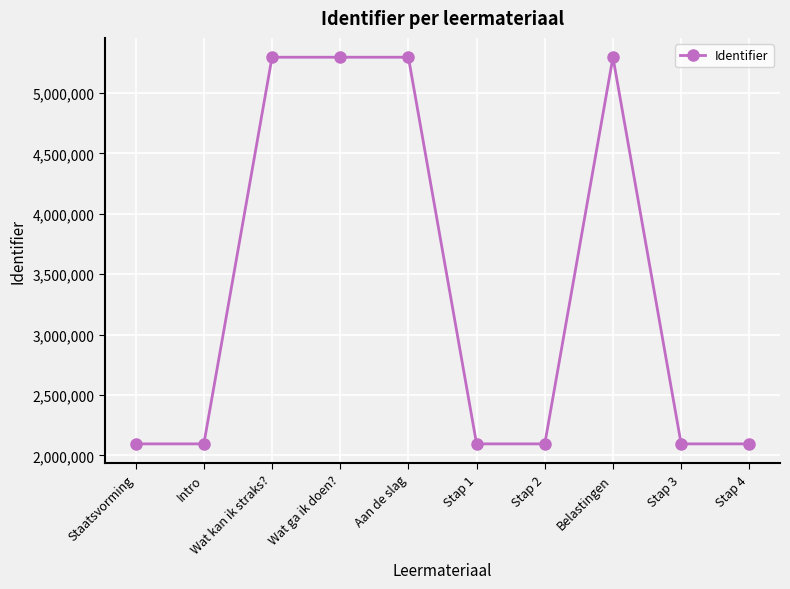

At which label does the data first exceed 2096099?

Wat kan ik straks?